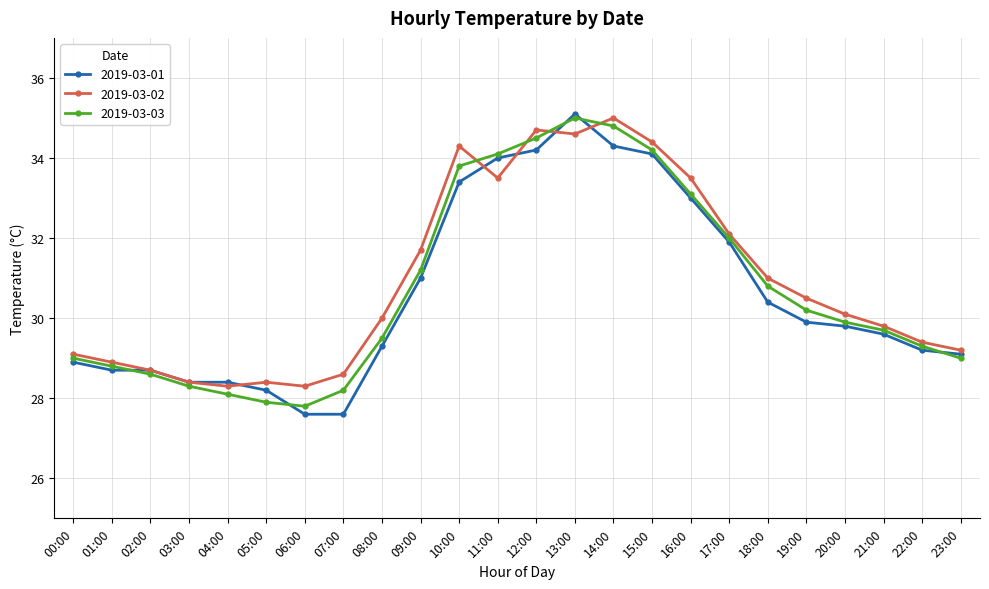

Count the number of data series in this chart.

3